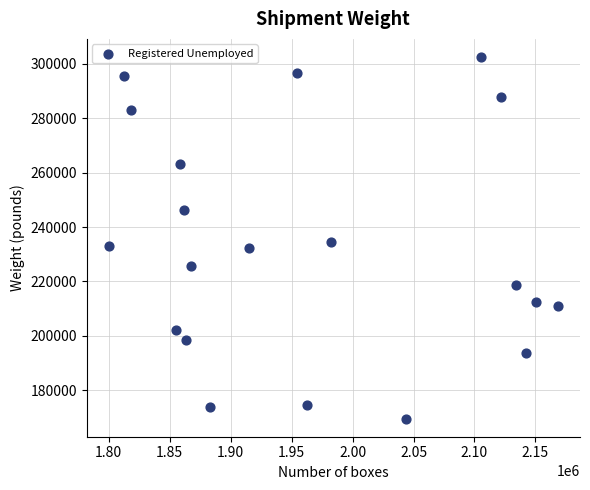

What is the range of Y values (max minus min)?

132975